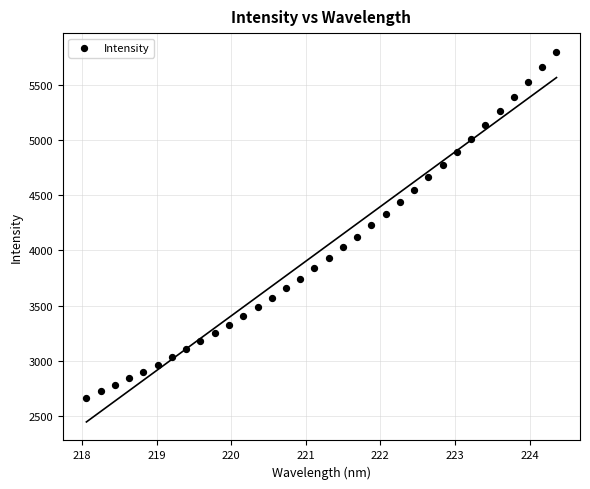

What is the range of Y values (max minus min)?

3133.9